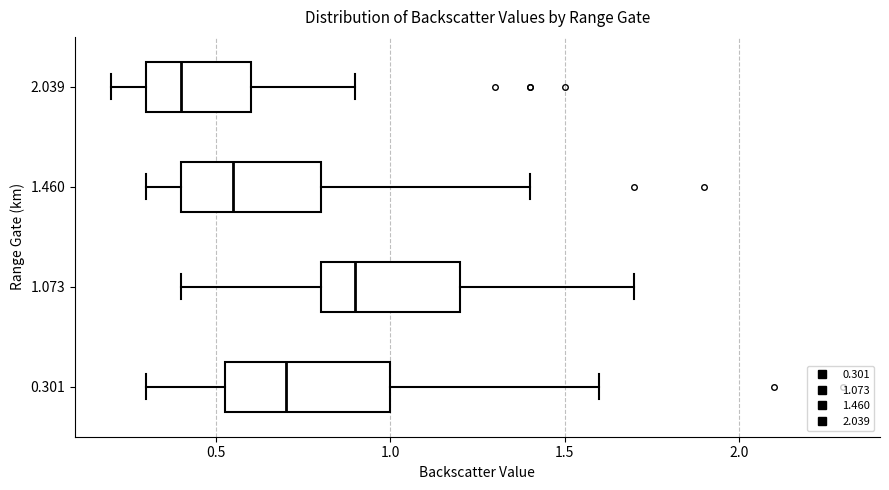

Where is the right edge of the box at y = 1.073 on the x-axis? The values are not printed on the chart, so give them approximately, as read against the axis.

1.20